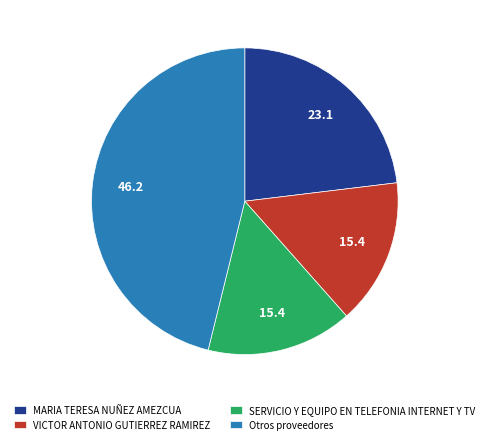

Combined, do SERVICIO Y EQUIPO EN TELEFONIA INTERNET Y TV and MARIA TERESA NUÑEZ AMEZCUA account for over 50%?

No